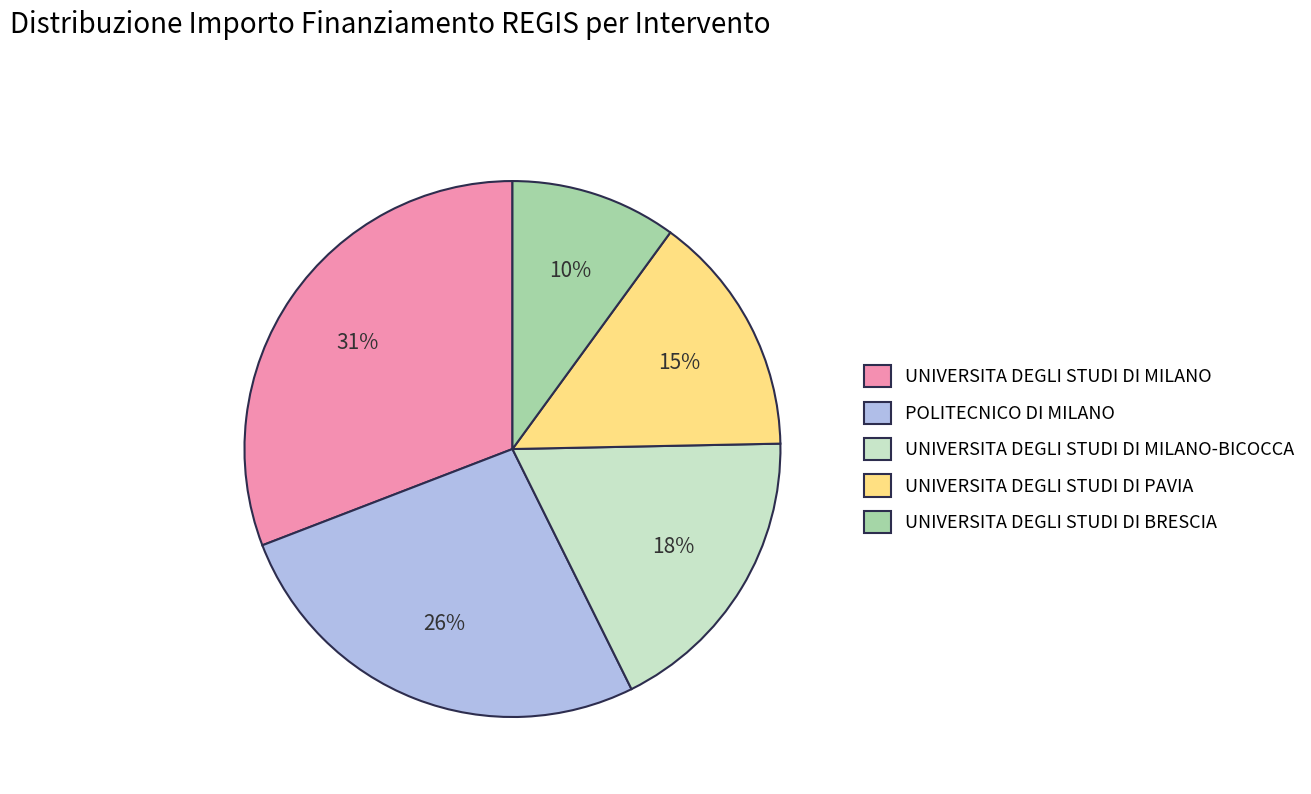

Does UNIVERSITA DEGLI STUDI DI MILANO account for over 50% of the chart?

No